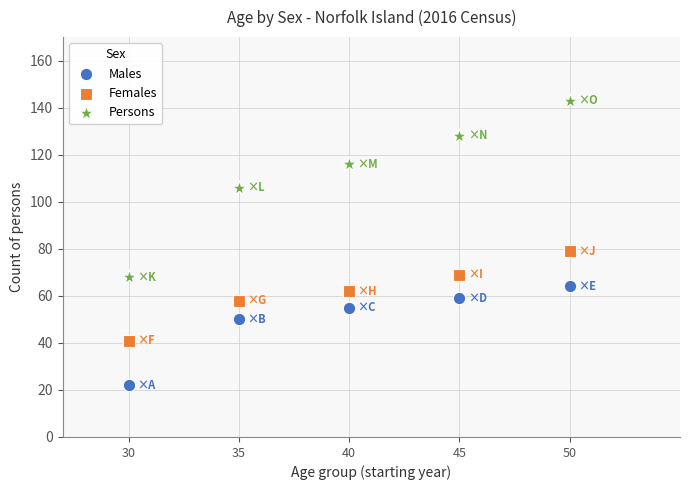

Across all data points, what is the range of X values (max minus min)?

20